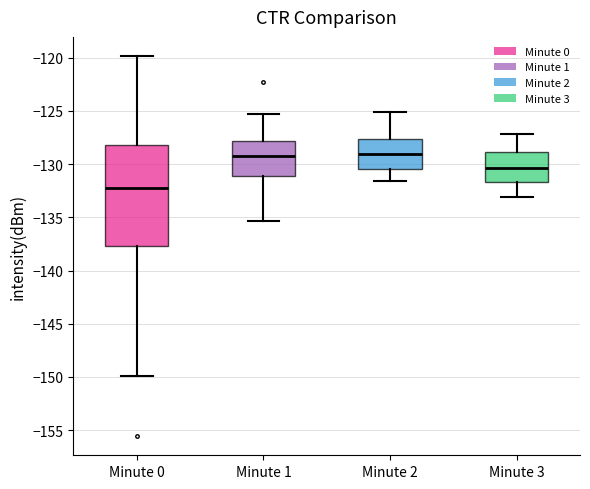

Reading left to right, transcribe this box plot: for each box, give where its median line is, the range the box spans, and where its two whiskers end, as read against the y-axis. The values are not printed on the chart, so give them approximately, as read against the axis.

Minute 0: median -132.0, box -137.5 to -128.0, whiskers -150.0 to -120.0
Minute 1: median -129.0, box -131.0 to -128.0, whiskers -135.5 to -125.5
Minute 2: median -129.0, box -130.5 to -127.5, whiskers -131.5 to -125.0
Minute 3: median -130.5, box -131.5 to -129.0, whiskers -133.0 to -127.0